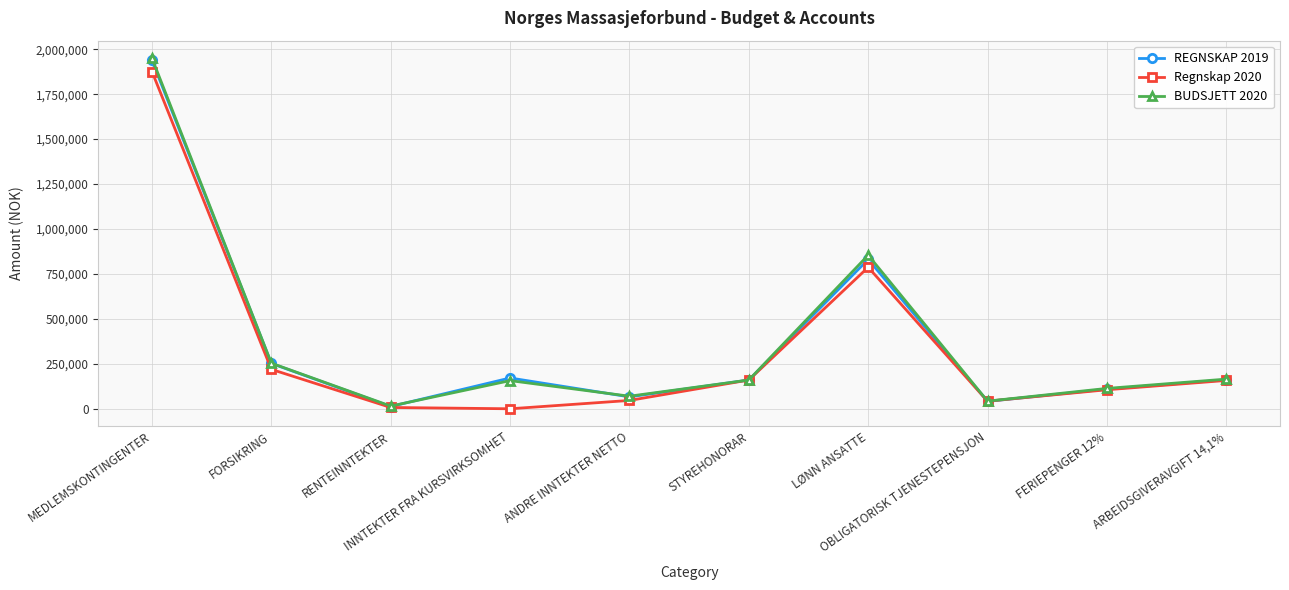

True or false: BUDSJETT 2020 has more than 2 interior local peaks.

False